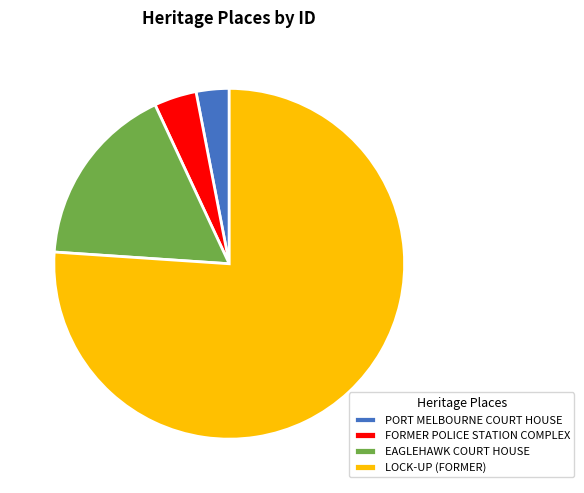

Do PORT MELBOURNE COURT HOUSE and LOCK-UP (FORMER) together represent more than half of the pie?

Yes